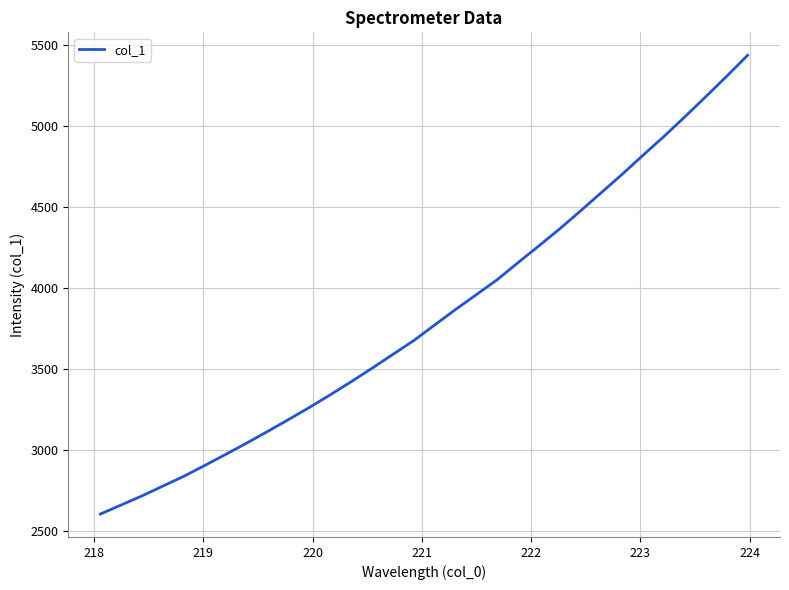

What is the difference between the maximum and minimum values?

2833.3